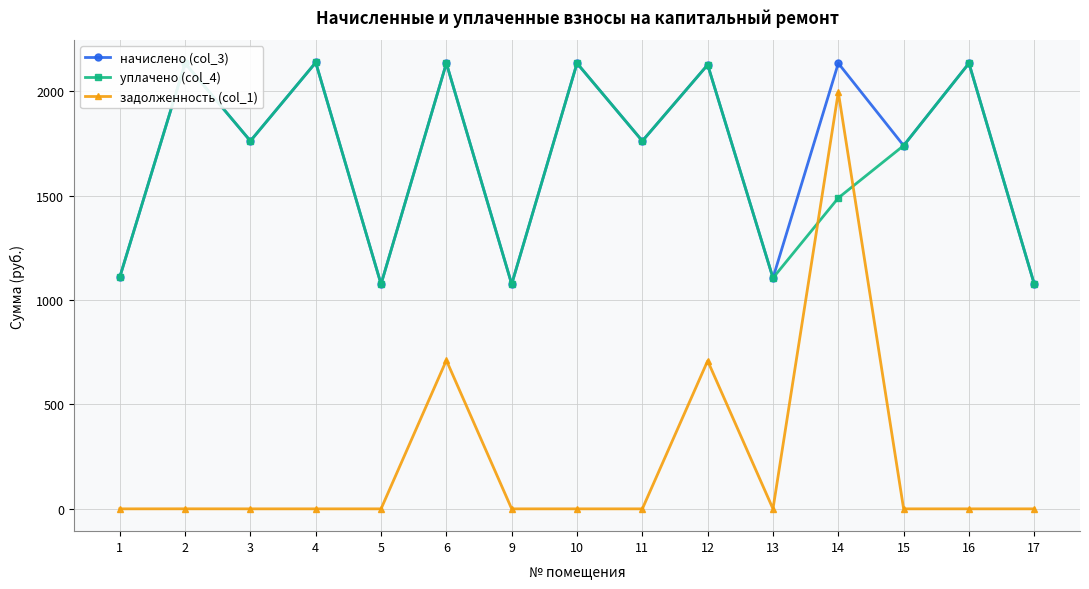

The value of уплачено (col_4) at 15 is 2376.2. True or false?

False